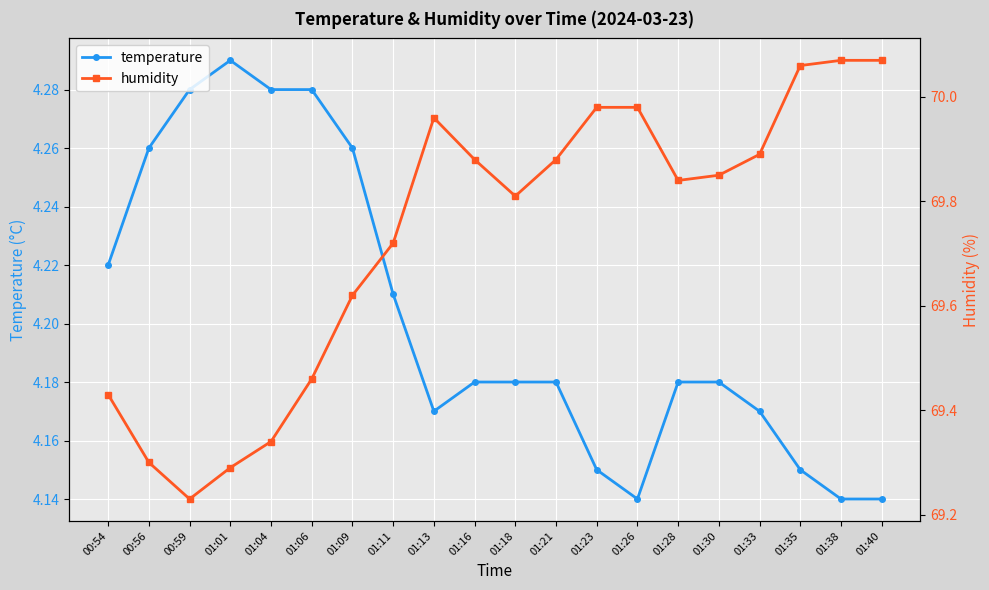

True or false: temperature and humidity intersect in this chart.

False